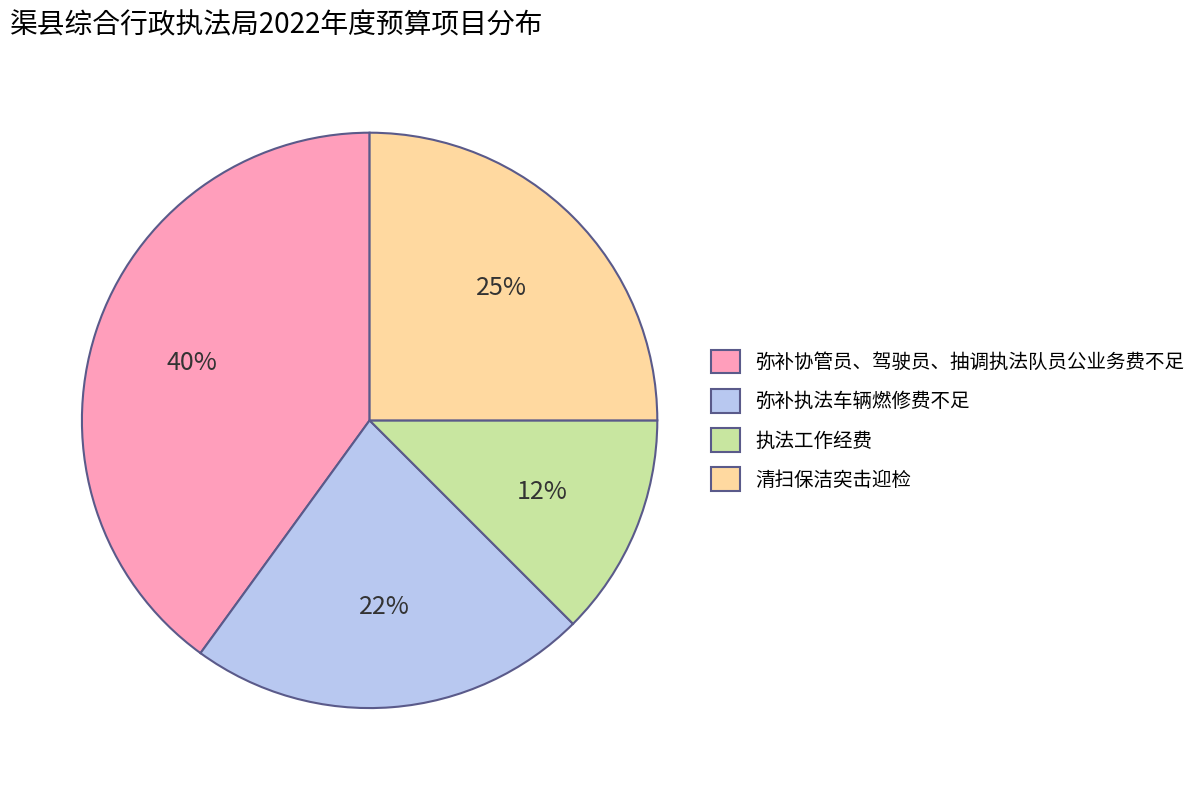

Combined, do 清扫保洁突击迎检 and 弥补执法车辆燃修费不足 account for over 50%?

No